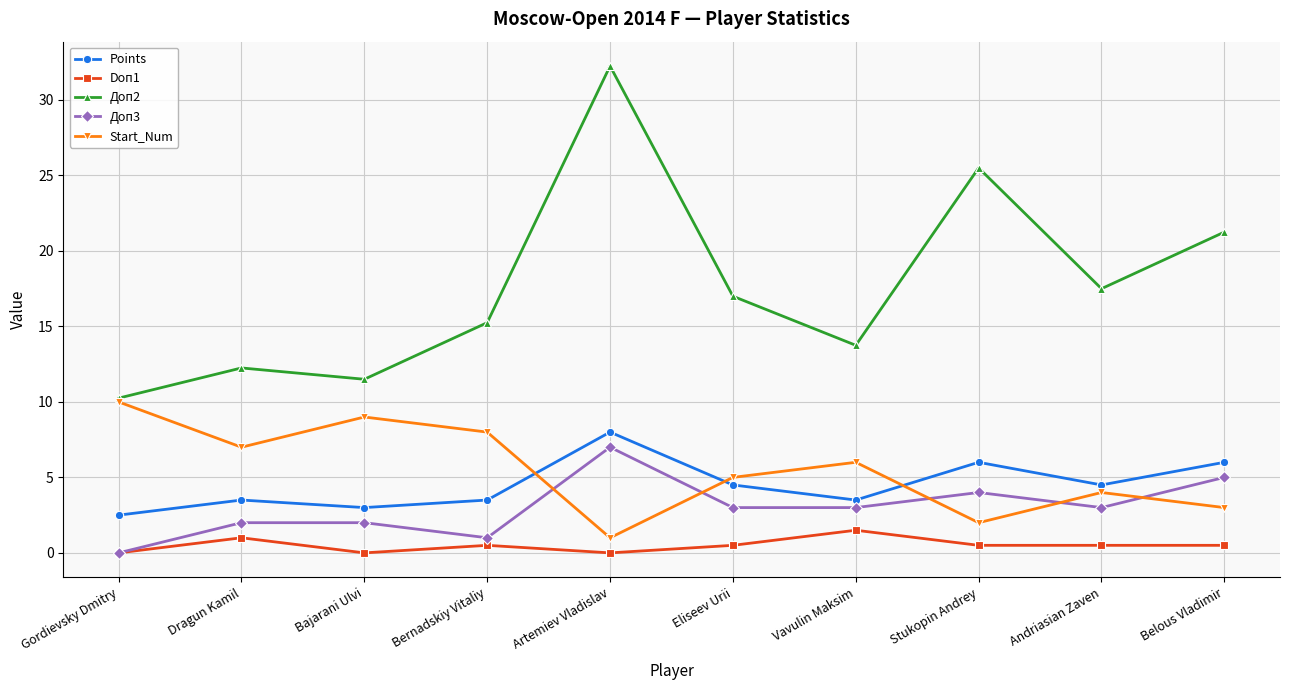

How many intersections are there between Доп3 and Start_Num?

5